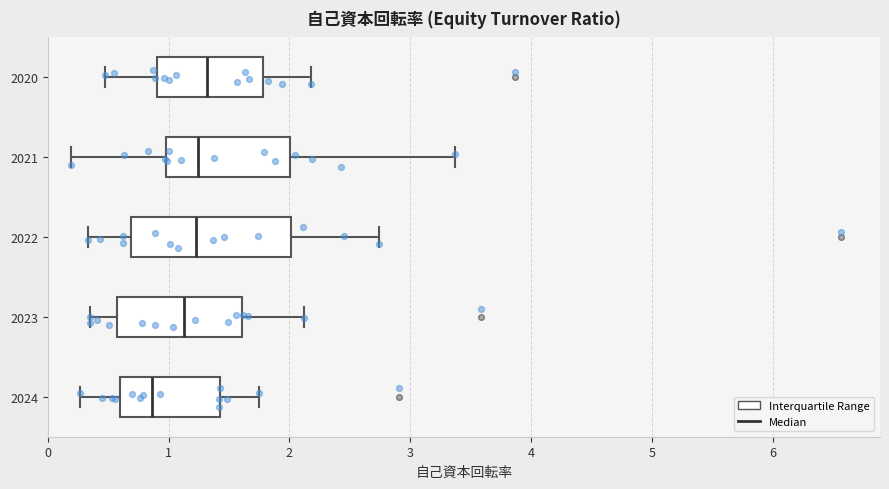

Reading bottom to top, transcribe this box plot: for each box, give where its median line is, the range the box spans, and where its two whiskers end, as read against the x-axis. The values are not printed on the chart, so give them approximately, as read against the axis.

2024: median 0.9, box 0.6 to 1.4, whiskers 0.3 to 1.8
2023: median 1.1, box 0.6 to 1.6, whiskers 0.4 to 2.1
2022: median 1.2, box 0.7 to 2.0, whiskers 0.3 to 2.7
2021: median 1.2, box 1.0 to 2.0, whiskers 0.2 to 3.4
2020: median 1.3, box 0.9 to 1.8, whiskers 0.5 to 2.2